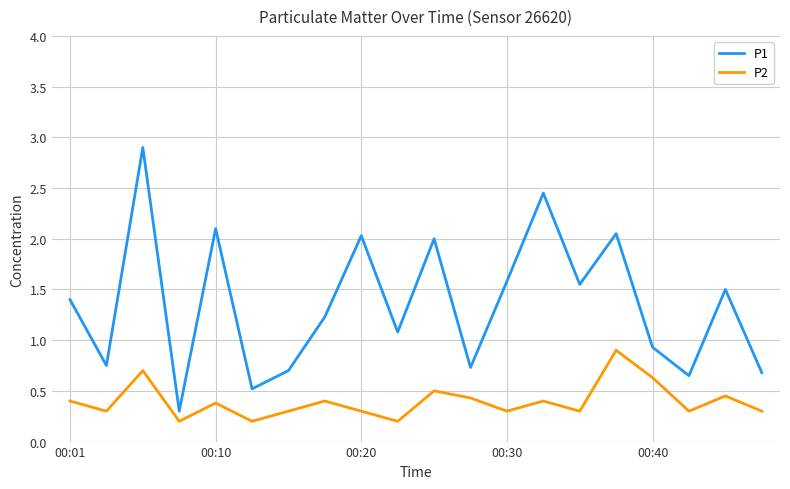

List the series in order of their overall mean, lowest first.

P2, P1